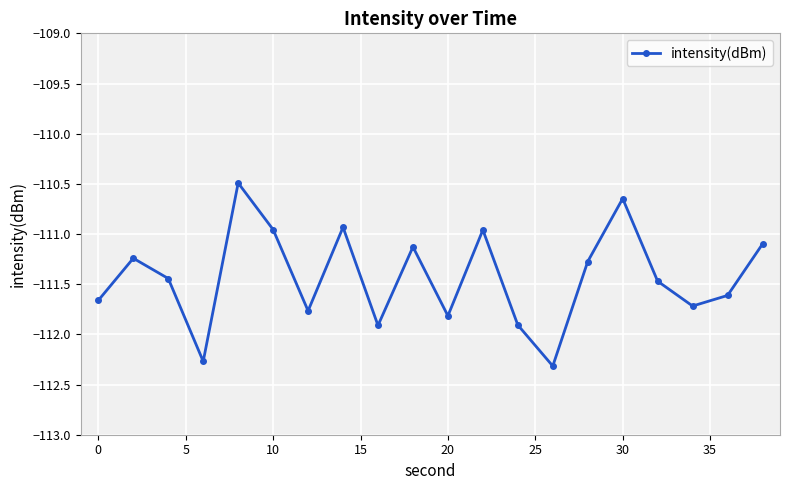

True or false: the data has more than 1 interior local peaks.

True